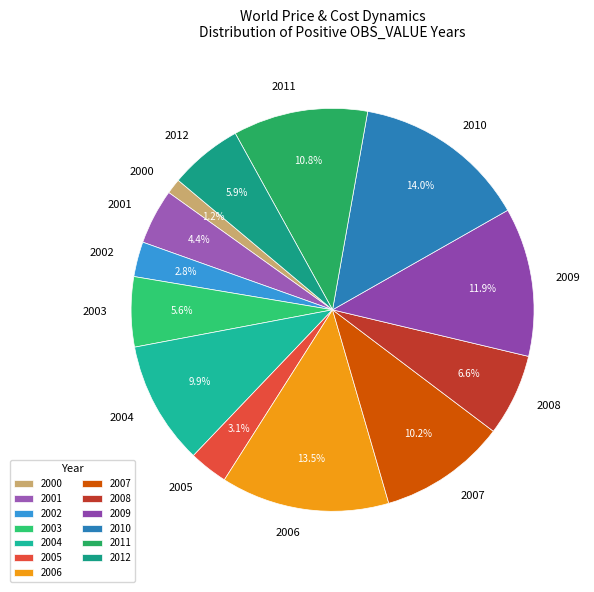

Is there any slice that represents more than half of the pie?

No